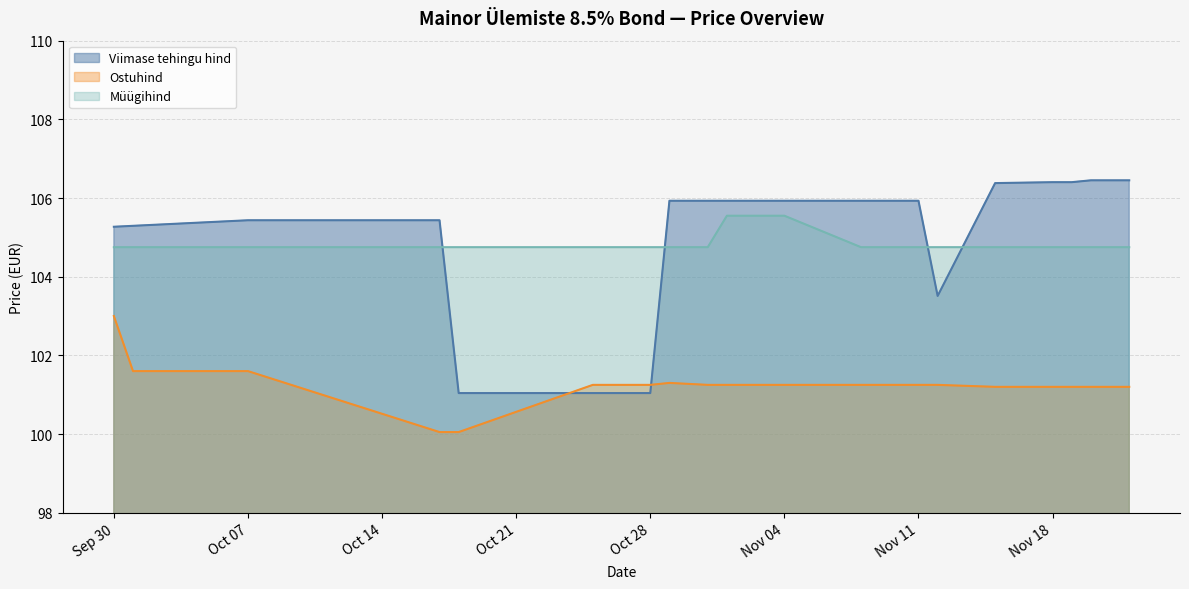

True or false: Viimase tehingu hind has a value of 172.0 at 2024-11-15.

False